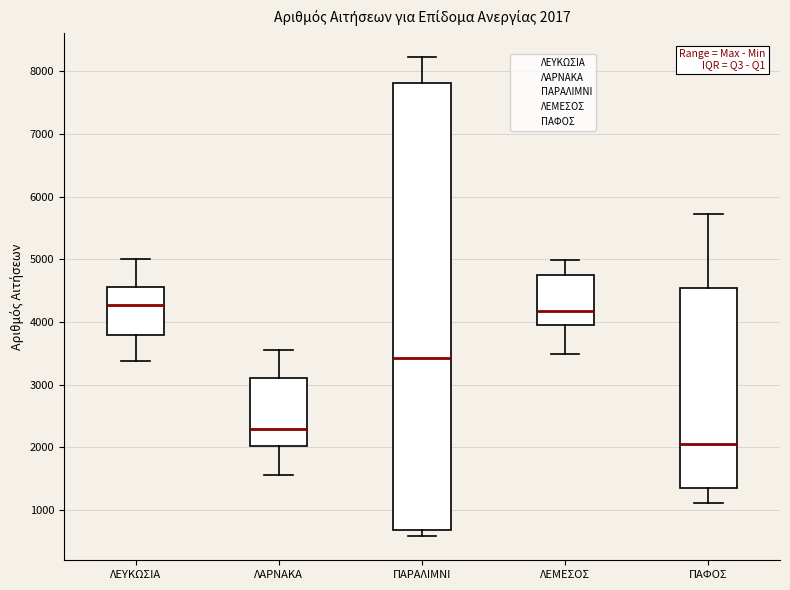

Comparing the boxes themselves (not the whiskers), which one is the tallest?

ΠΑΡΑΛΙΜΝΙ